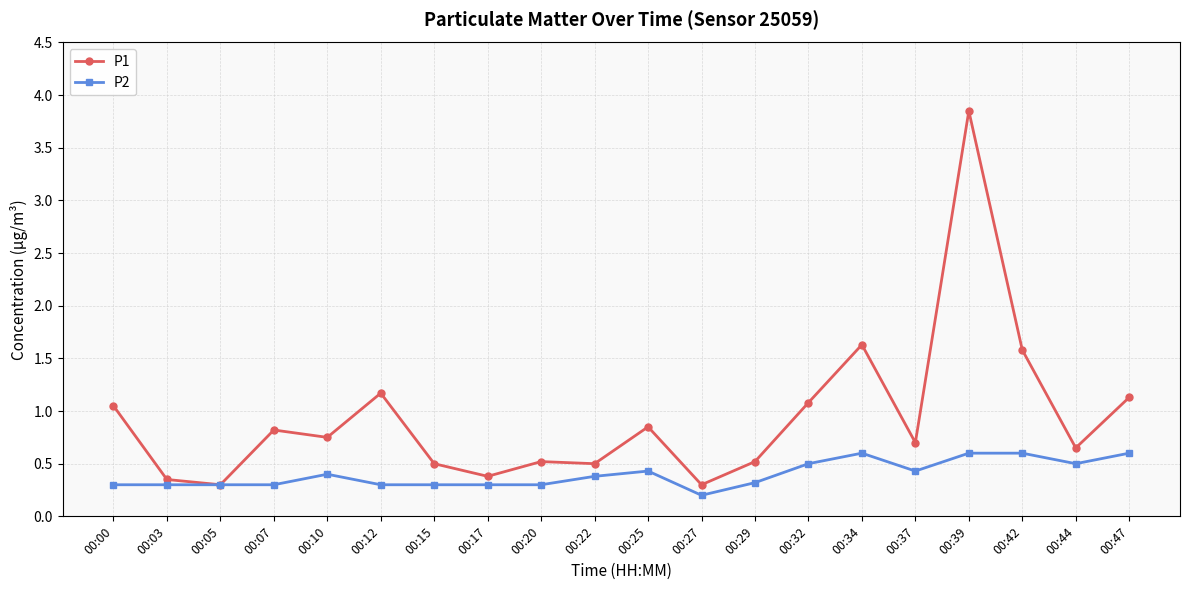

What is the value of the P2 point at the 10th from the left?

0.4